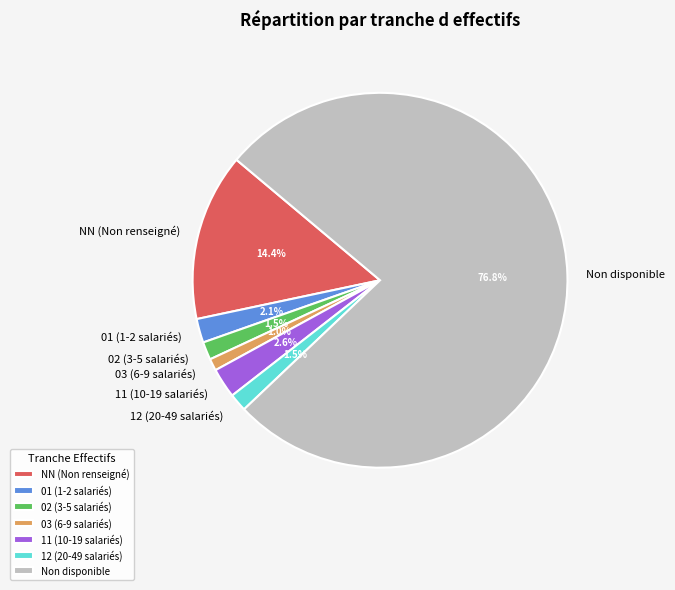

What is the largest slice in the pie chart?

Non disponible